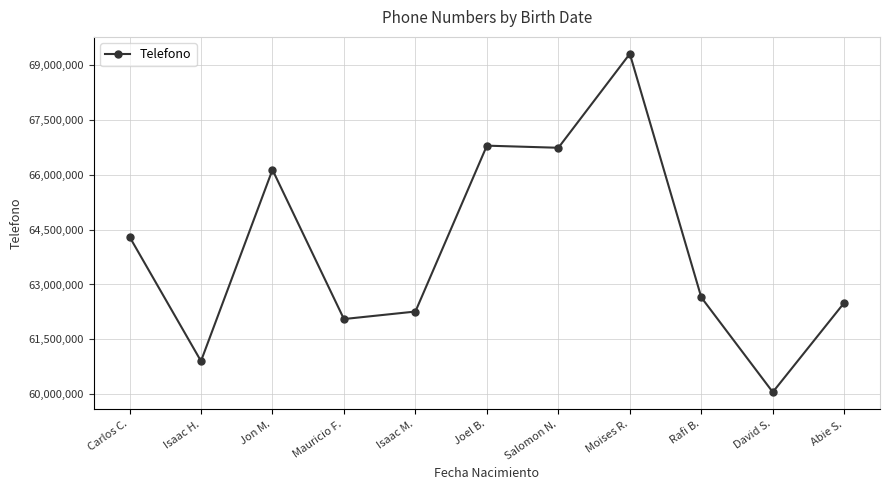

Does the chart have visible grid lines?

Yes